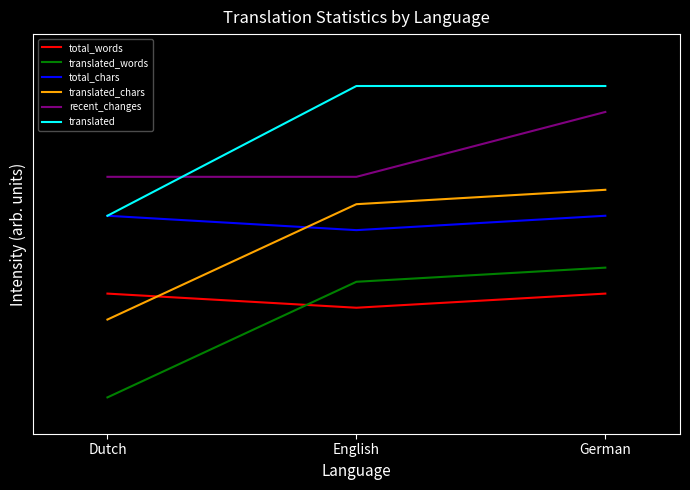

Which label corresponds to the smallest value in the chart?

Dutch